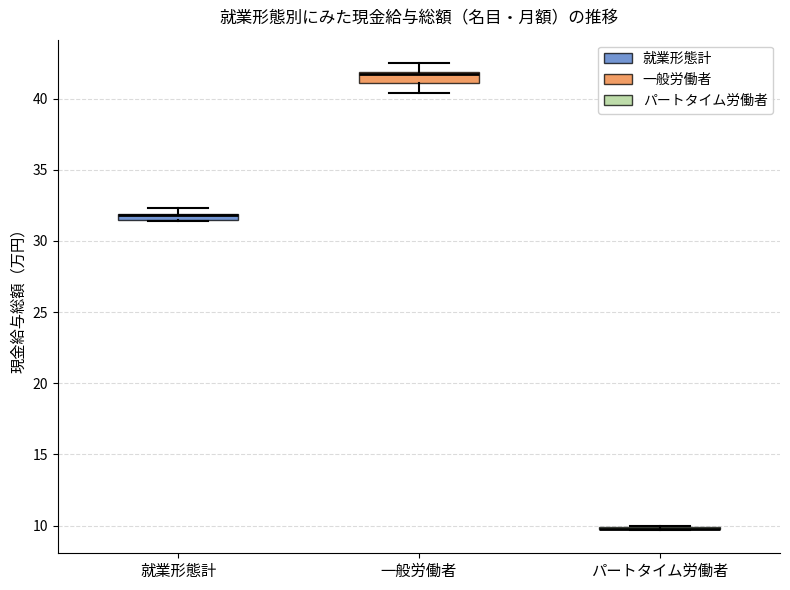

Where is the lower edge of the box for 就業形態計 on the y-axis? The values are not printed on the chart, so give them approximately, as read against the axis.

31.5